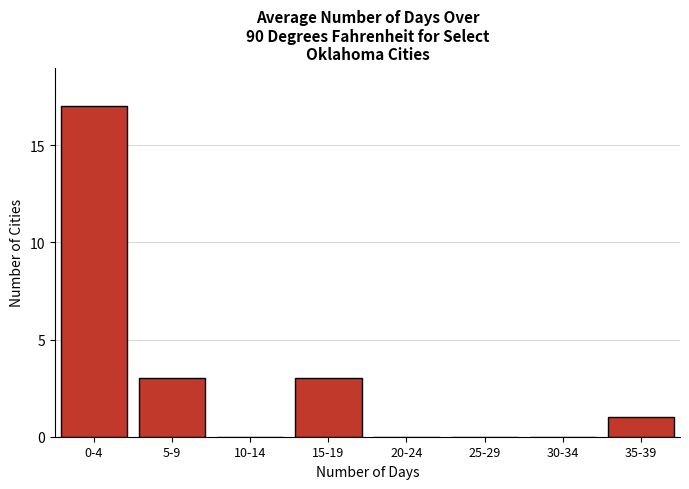

Reading left to right, extract all data points from this chart.

0-4=17	5-9=3	10-14=0	15-19=3	20-24=0	25-29=0	30-34=0	35-39=1